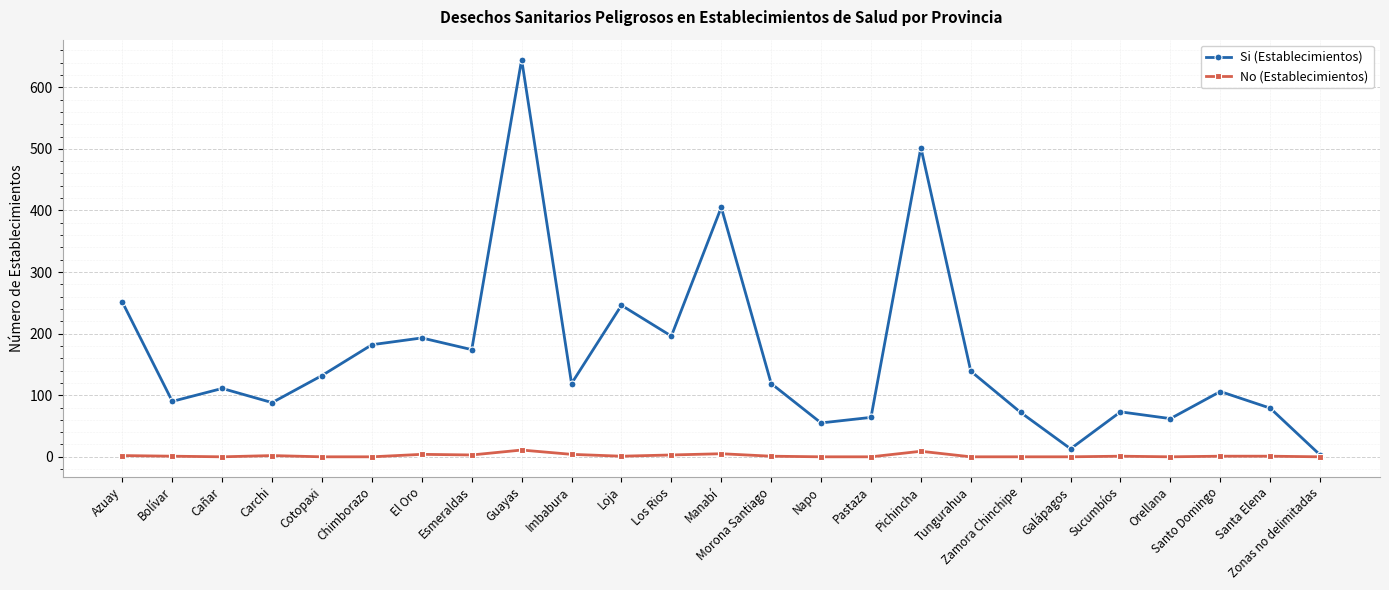

What is the difference between the second highest and minimum values in the No (Establecimientos) series?

9